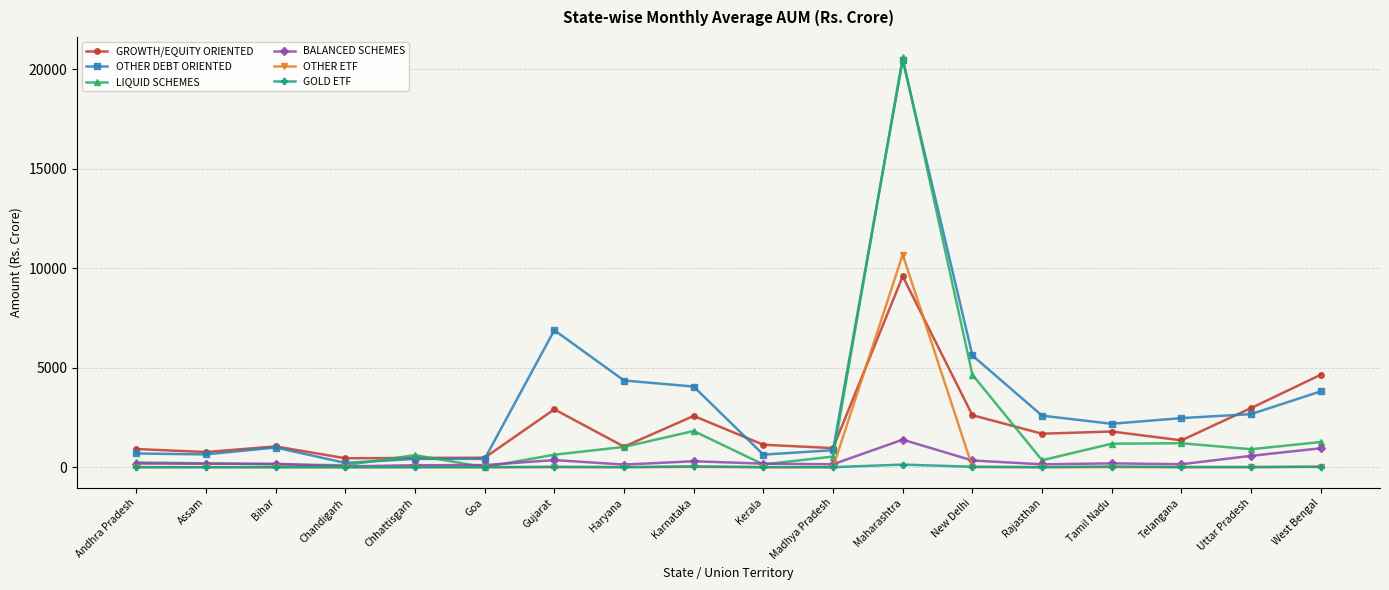

What is the highest value of the LIQUID SCHEMES series?

20589.5